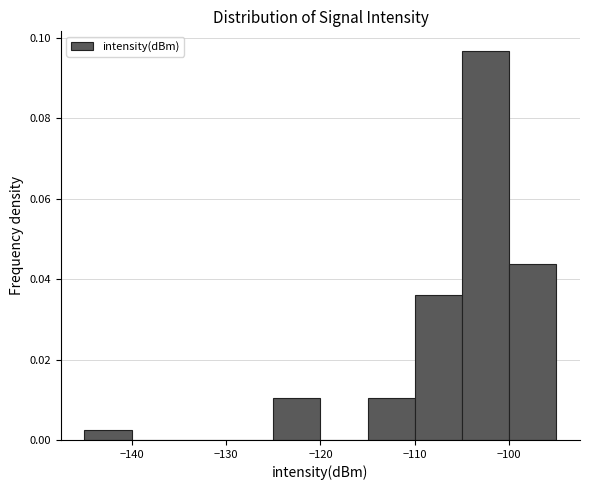

What is the height of the bar covering -105 to -100 on the x-axis? The values are not printed on the chart, so give them approximately, as read against the axis.

0.096